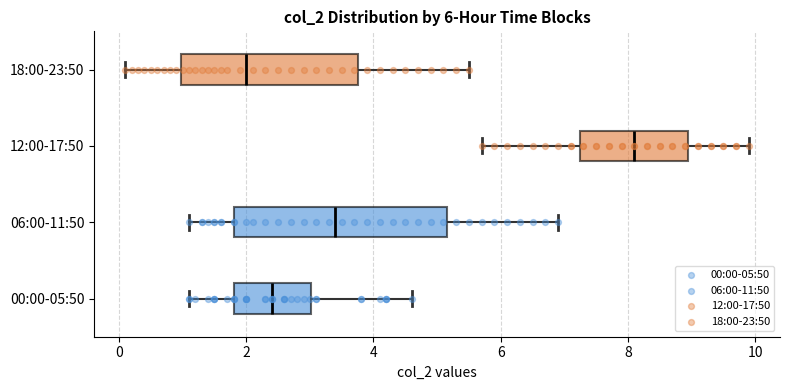

Which box is the widest, from its left edge to its right edge?

06:00-11:50